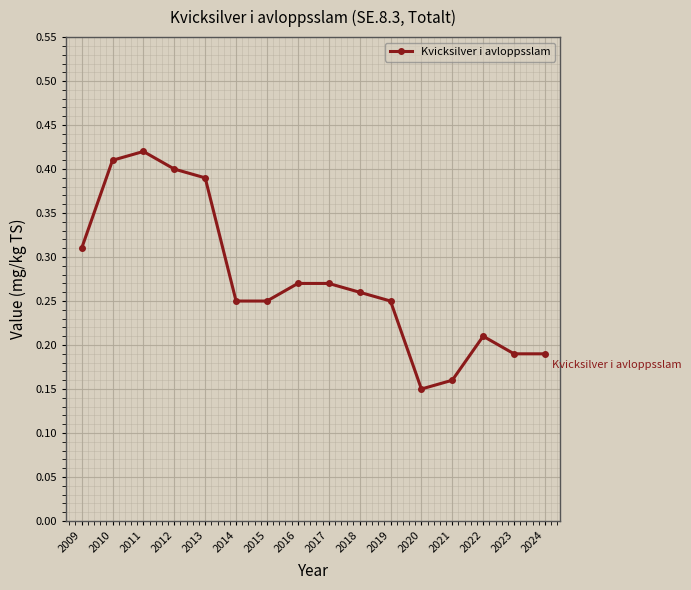

Count the values in the range 0 to 1.

16